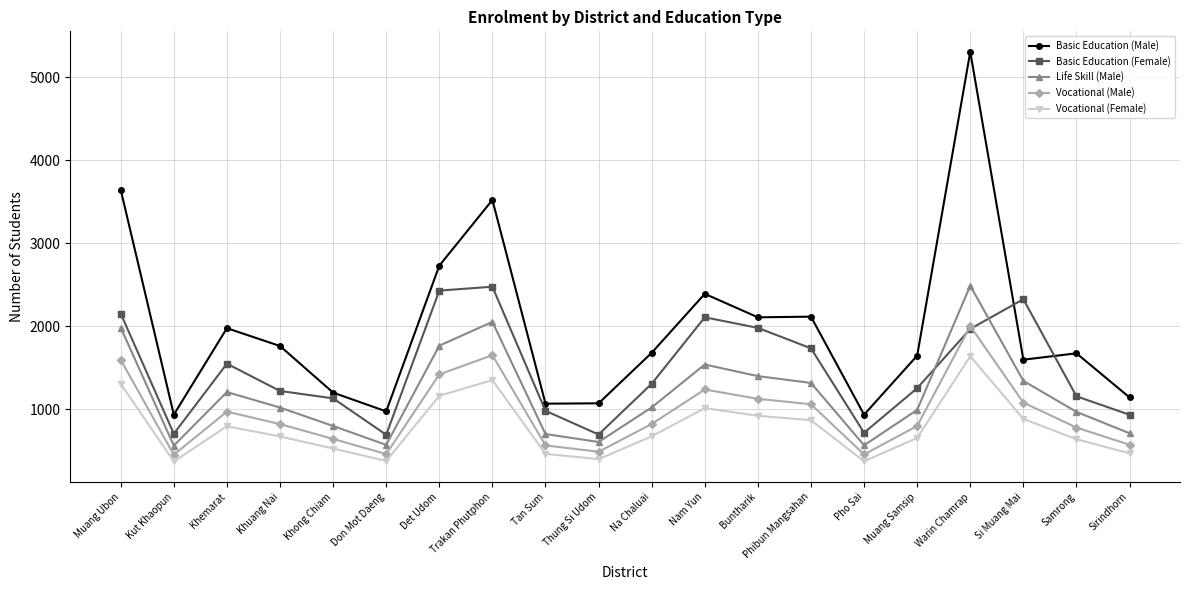

What is the maximum value for Vocational (Female)?

1636